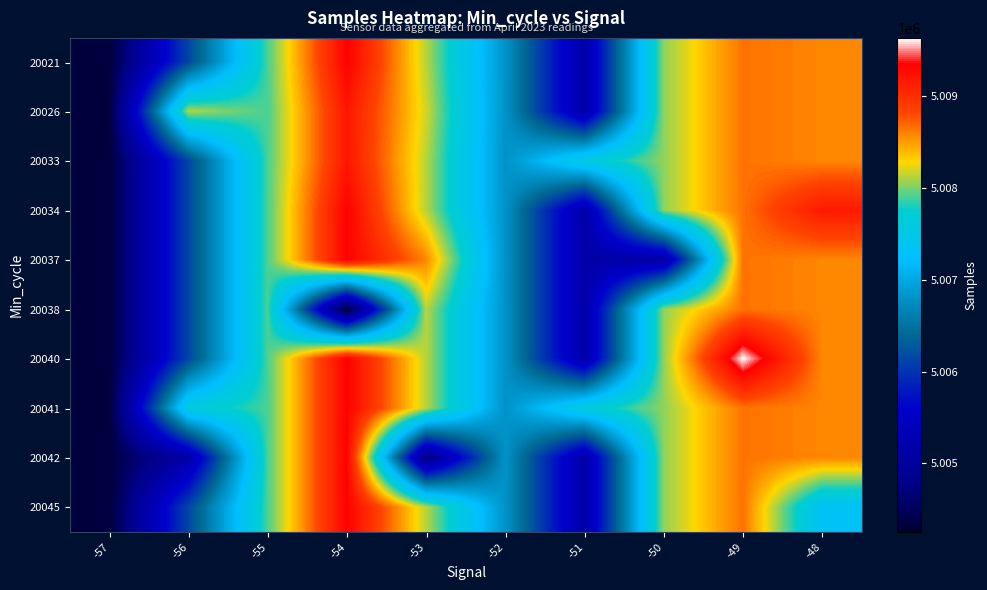

At which category does the chart reach its minimum across all series?

-54